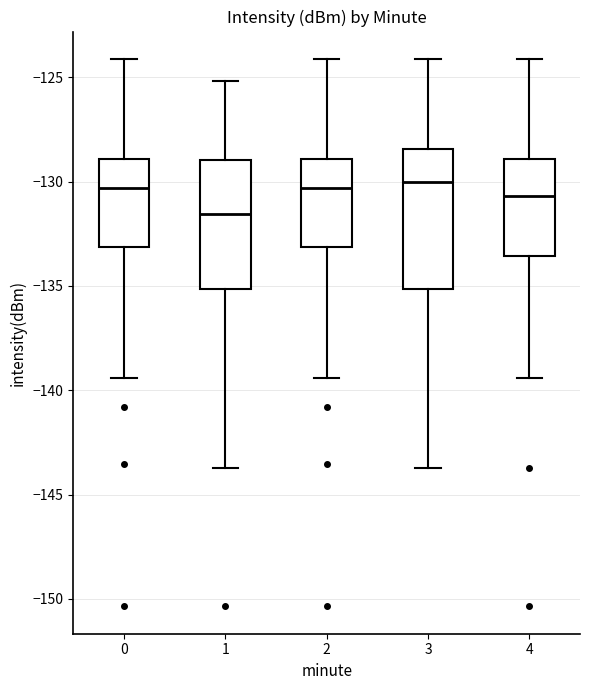

Which box is the tallest, from its lower edge to its upper edge?

3